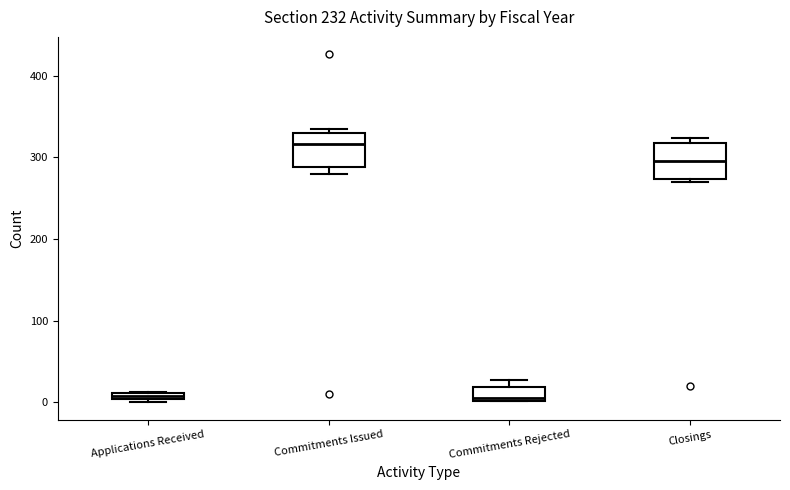

Where is the lower edge of the box for Closings on the y-axis? The values are not printed on the chart, so give them approximately, as read against the axis.

270